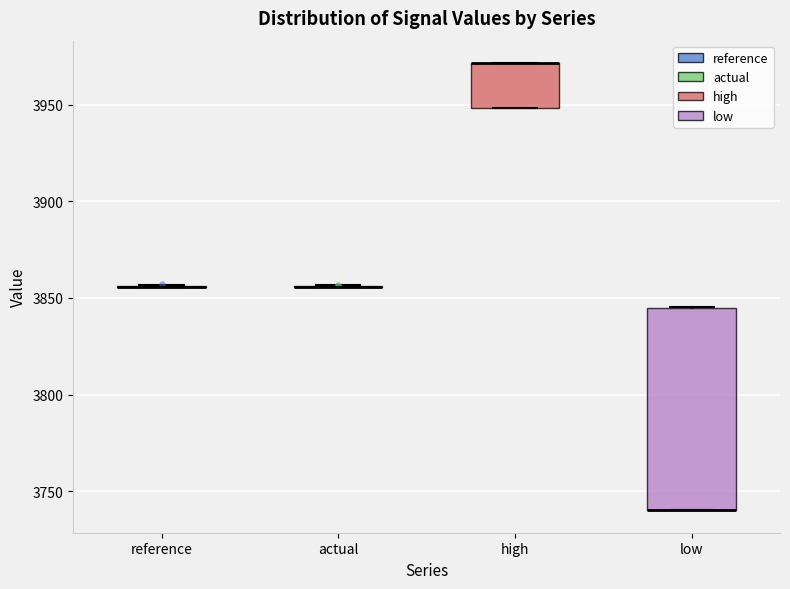

Reading left to right, read every box against the y-axis: the position of its median line, the range the box covers, and the ends of its whiskers. The values are not printed on the chart, so give them approximately, as read against the axis.

reference: box collapsed to a line at 3855, whiskers 3855 to 3855
actual: box collapsed to a line at 3855, whiskers 3855 to 3855
high: median 3970 (drawn on the box's upper edge), box 3950 to 3970, whiskers 3950 to 3970
low: median 3740 (drawn on the box's lower edge), box 3740 to 3845, whiskers 3740 to 3845